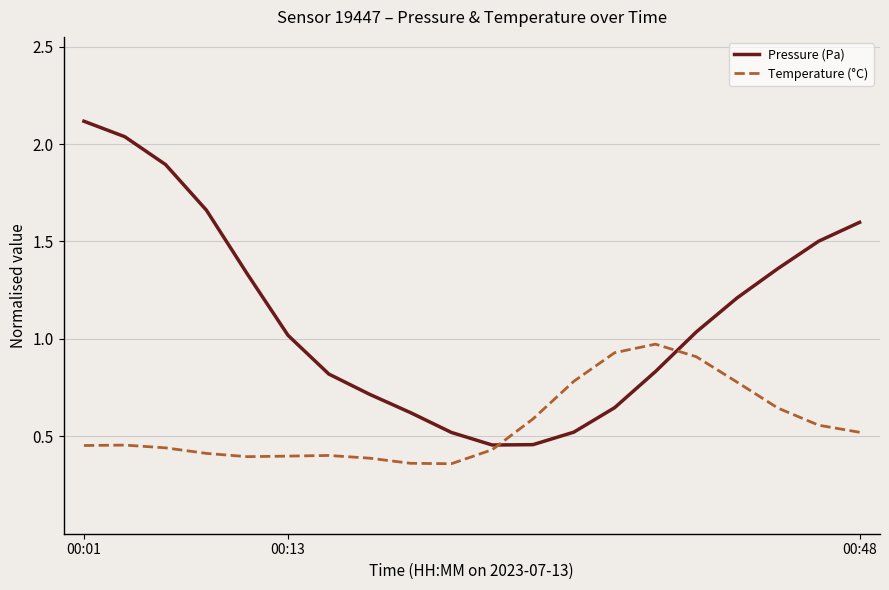

In Pressure (Pa), how many points are lower than both neighbors (excluding endpoints)?

1